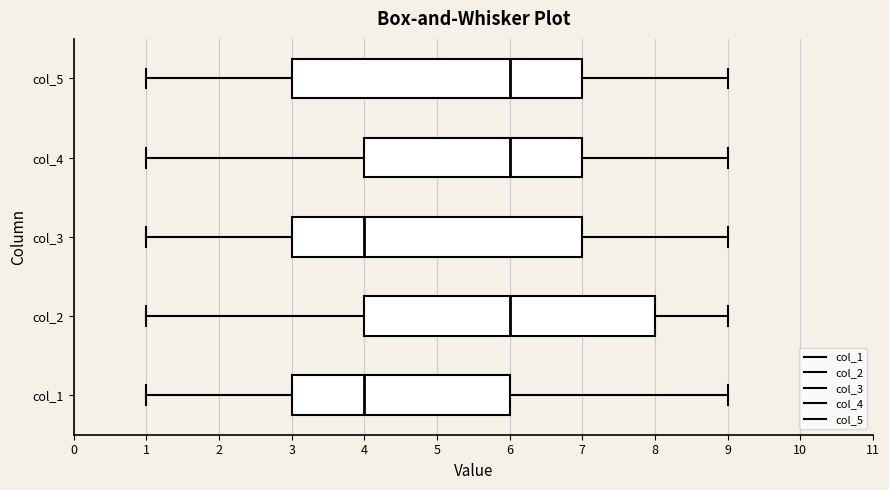

Where is the left edge of the box for col_1 on the x-axis? The values are not printed on the chart, so give them approximately, as read against the axis.

3